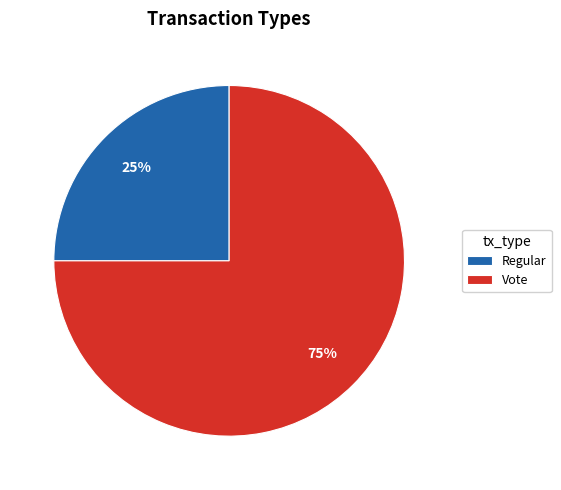

What is the majority slice?

Vote